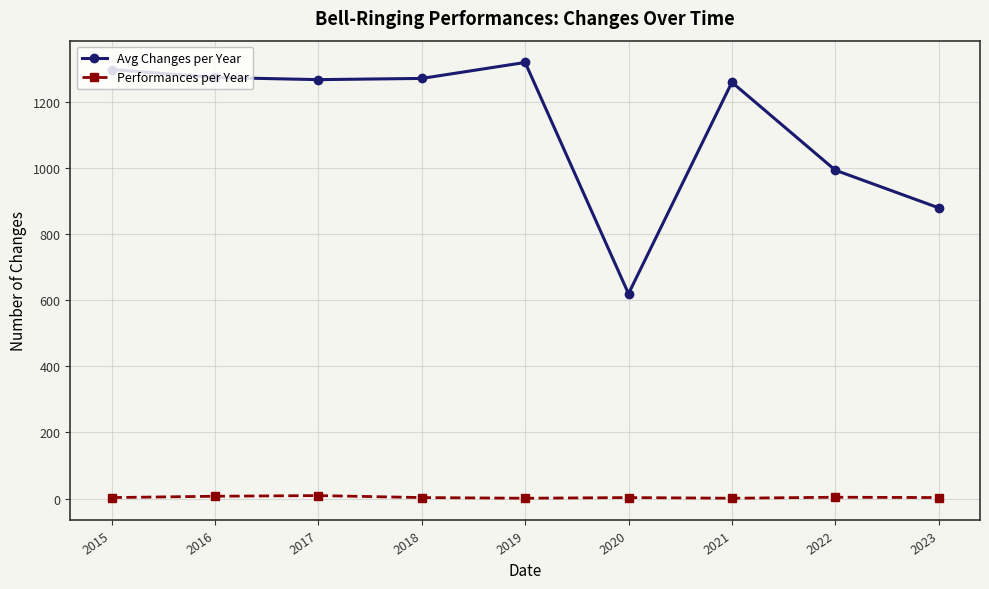

In Performances per Year, how many points are higher than both neighbors (excluding endpoints)?

3